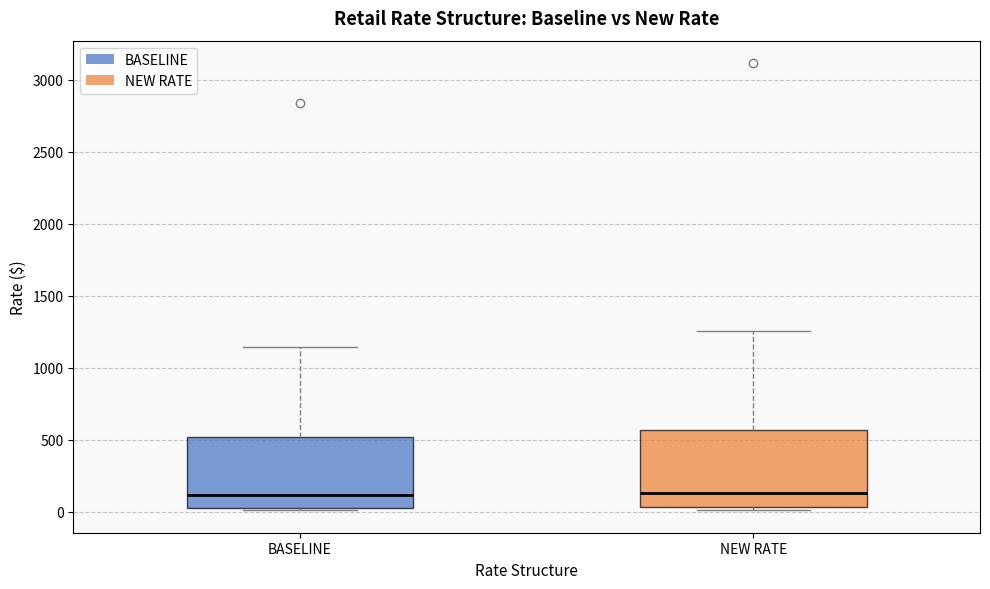

Where does the median line of the box for BASELINE sit on the y-axis? The values are not printed on the chart, so give them approximately, as read against the axis.

100